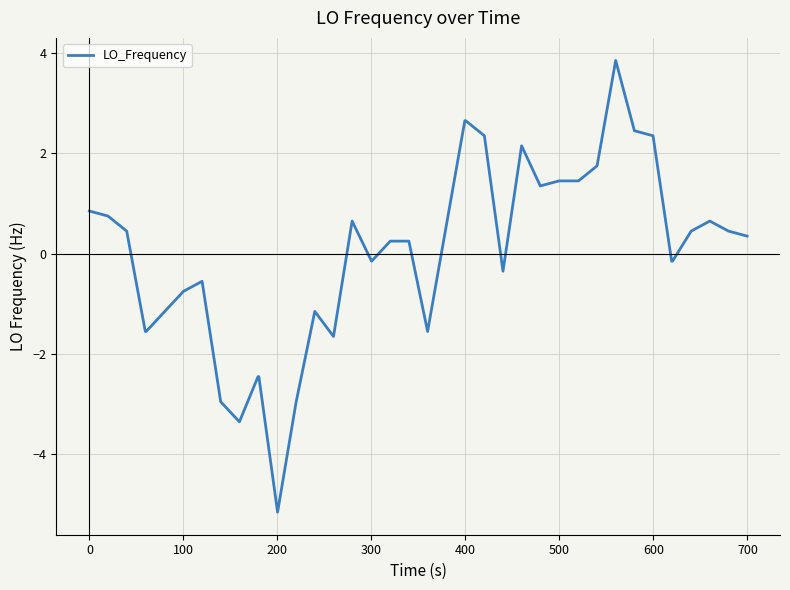

How many lines are shown in the chart?

1